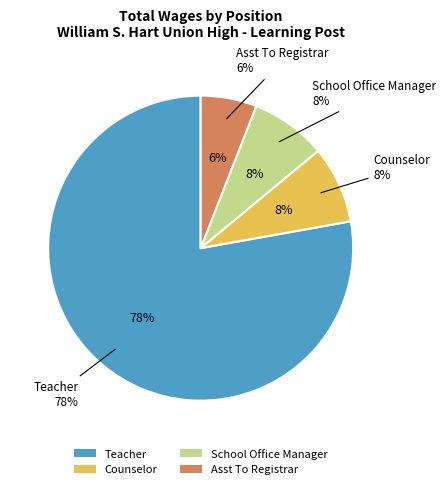

How many segments does this pie chart have?

4